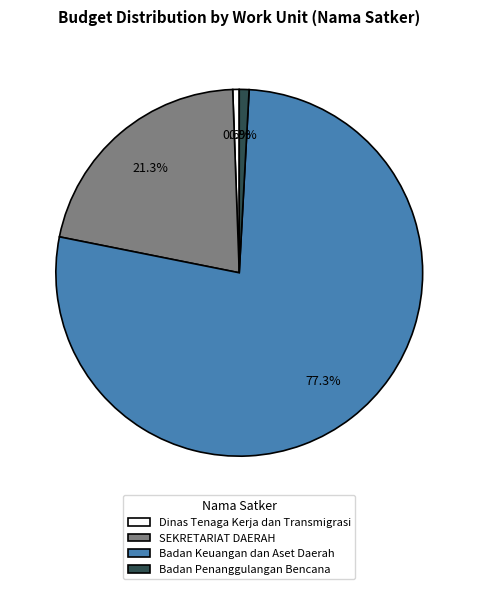

Is there a majority slice in this chart?

Yes